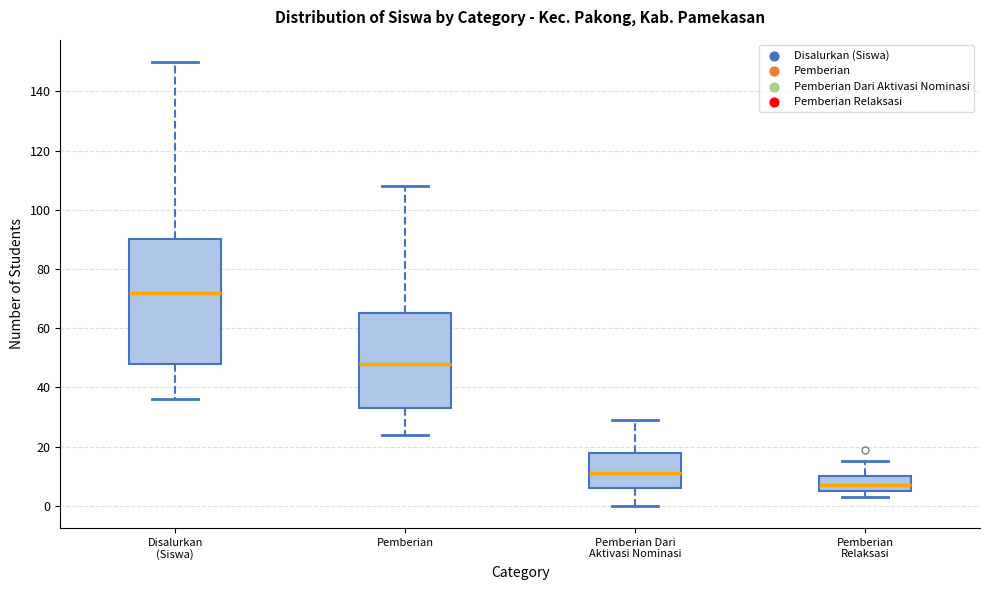

Which box is the tallest, from its lower edge to its upper edge?

Disalurkan (Siswa)